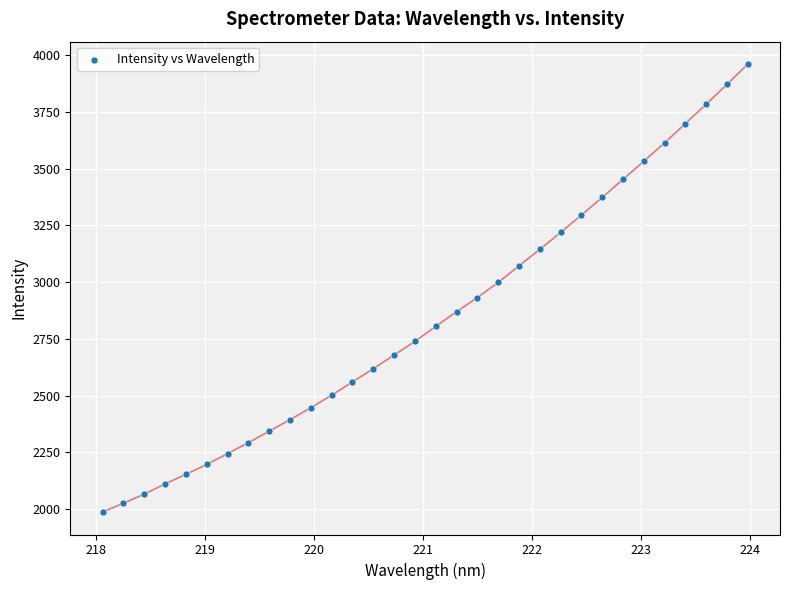

What is the range of Y values (max minus min)?

1974.8